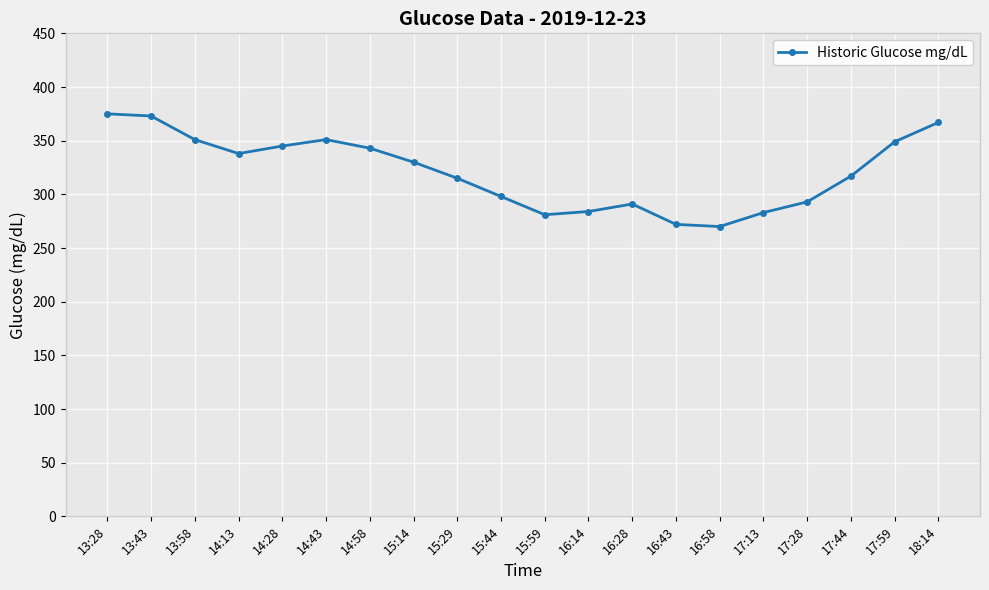

What is the label of the 18th point from the right?

13:58